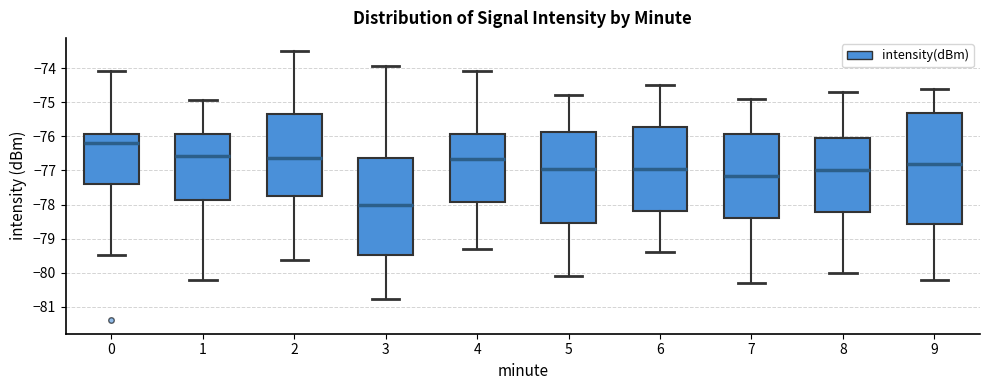

Which box is the tallest, from its lower edge to its upper edge?

9